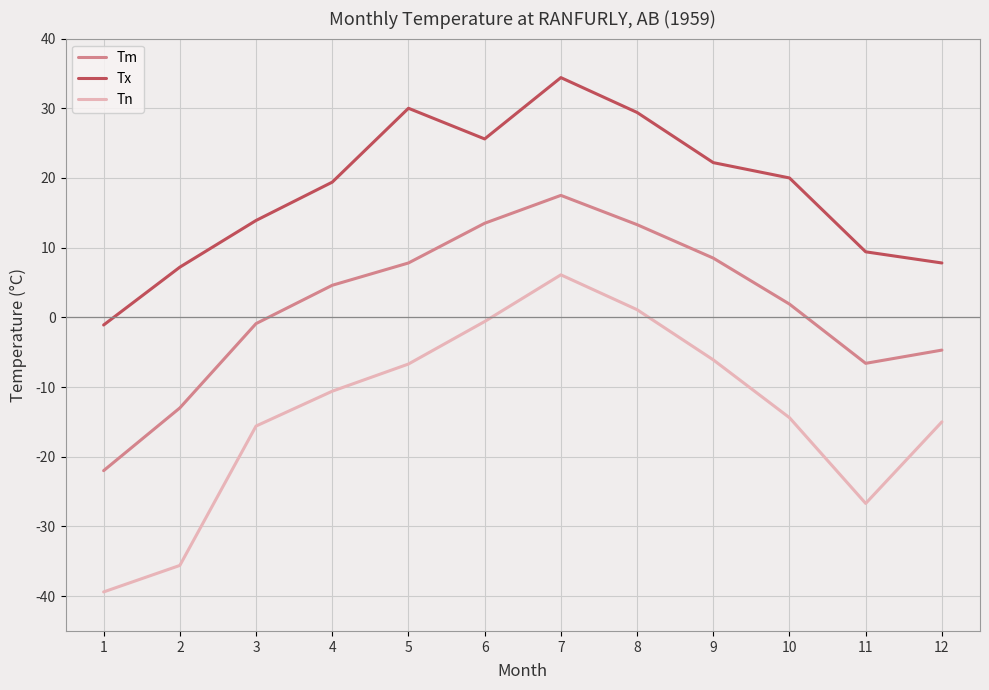

How many negative values does the Tx series have?

1